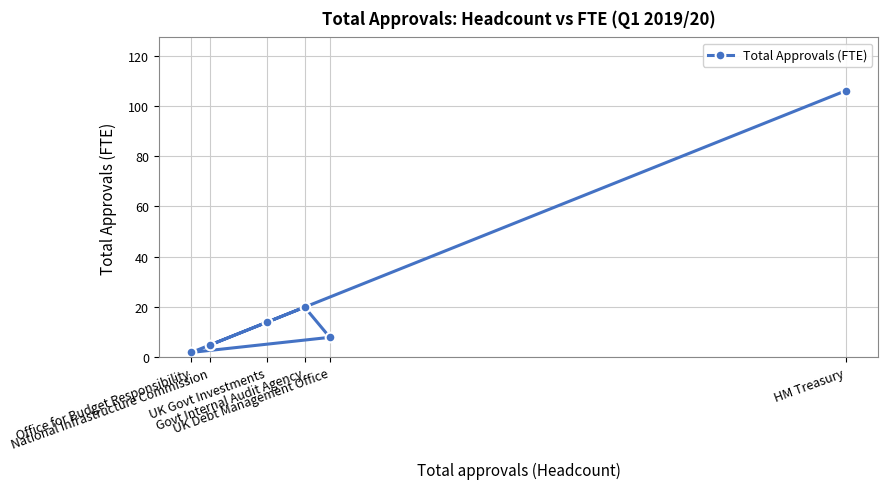

What is the sum of all values?

155